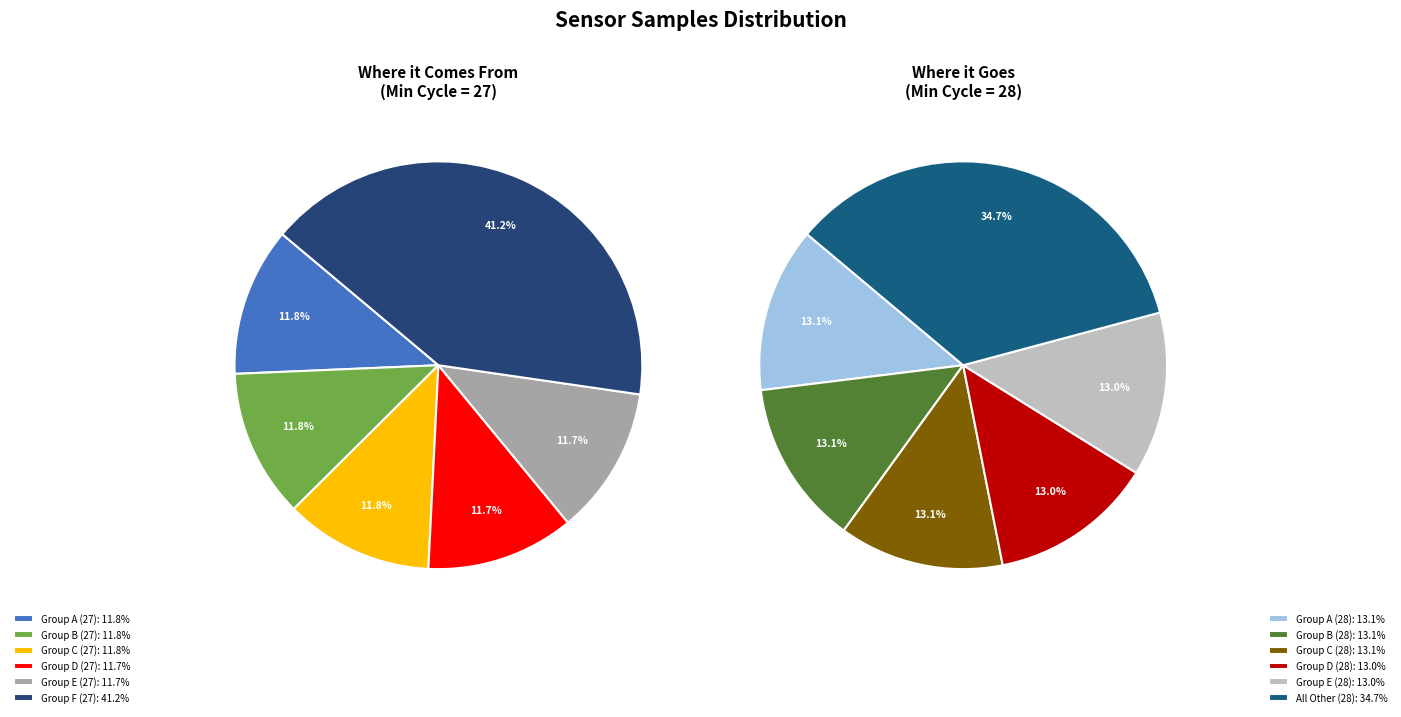

What is the ratio of the value at 27 to the value at 27?

1.0